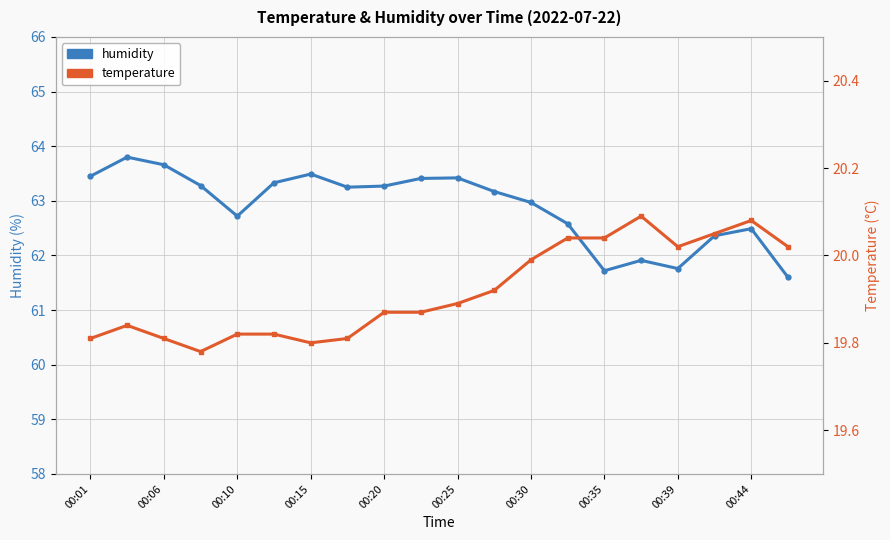

What is the maximum value for humidity?

63.8